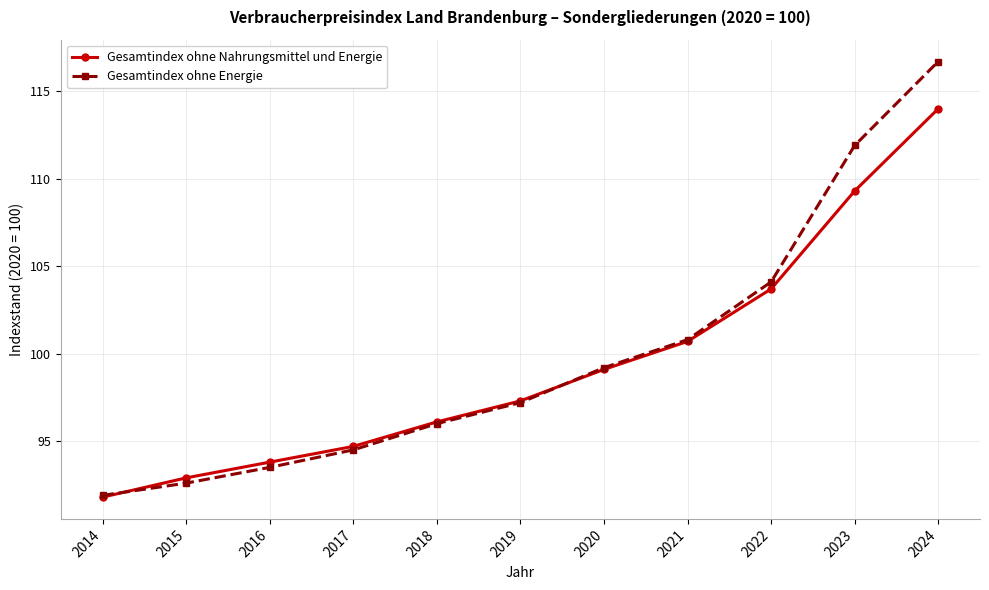

Which series has the largest range (max minus min)?

Gesamtindex ohne Energie